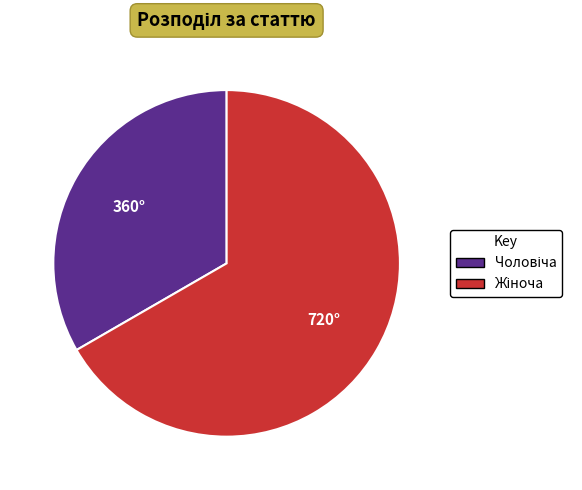

Is there a majority slice in this chart?

Yes